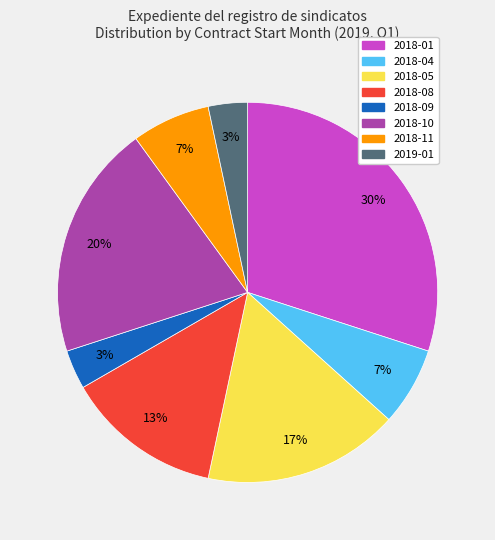

Combined, do 2018-11 and 2018-08 account for over 50%?

No